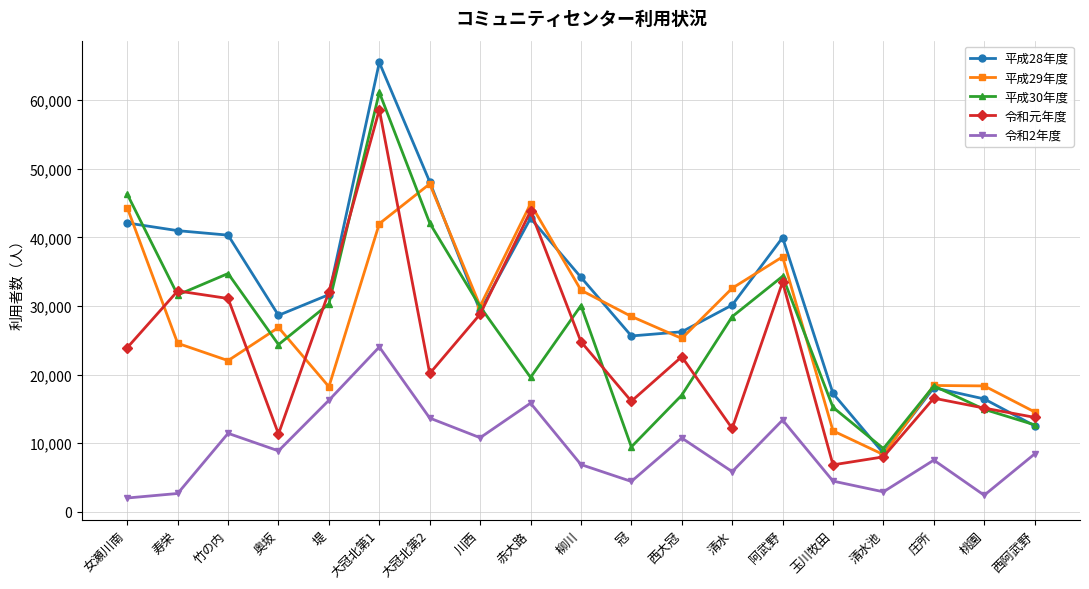

At 赤大路, list the series in order from largest to smallest.

平成29年度, 令和元年度, 平成28年度, 平成30年度, 令和2年度